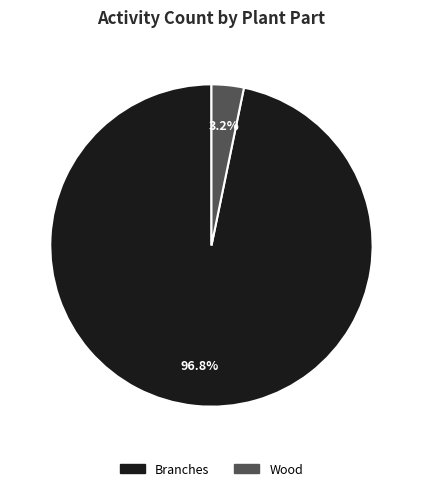

Is there any slice that represents more than half of the pie?

Yes